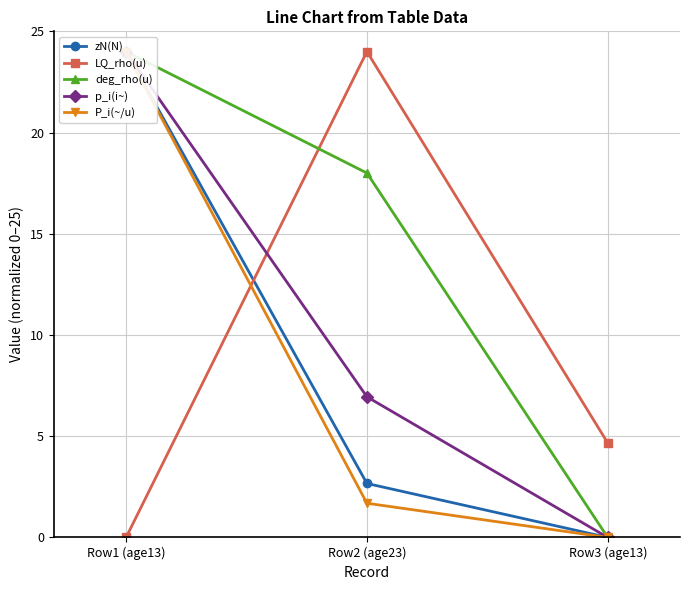

At which category does the chart reach its peak across all series?

Row1 (age13)